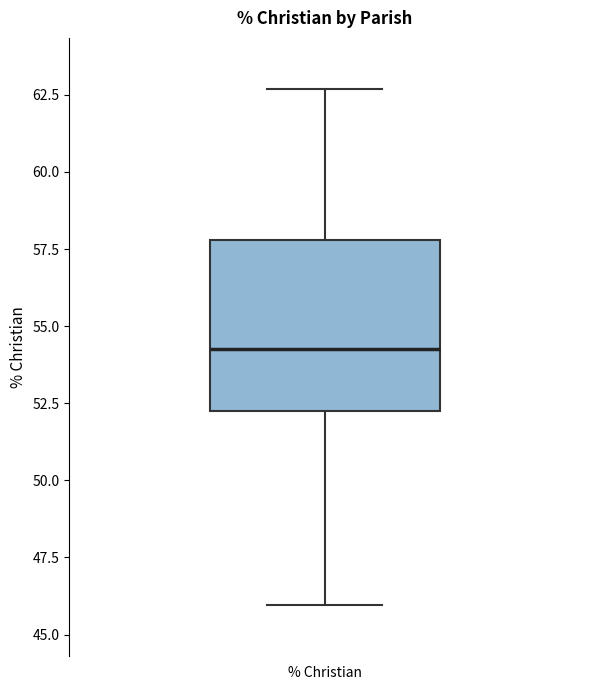

Read this box plot against the y-axis: the position of the median line, the range covered by the box, and the ends of both whiskers. The values are not printed on the chart, so give them approximately, as read against the axis.

median 54.5, box 52.0 to 58.0, whiskers 46.0 to 62.5